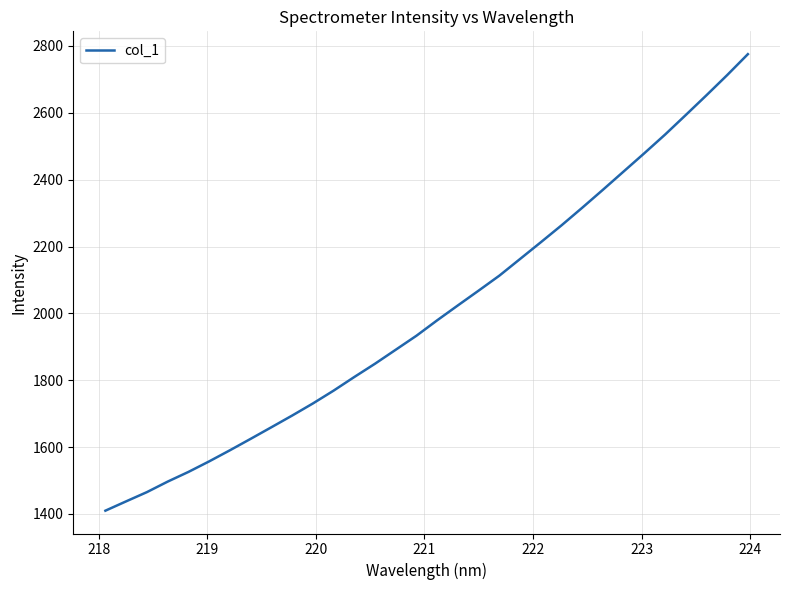

What is the greatest value displayed?

2775.4